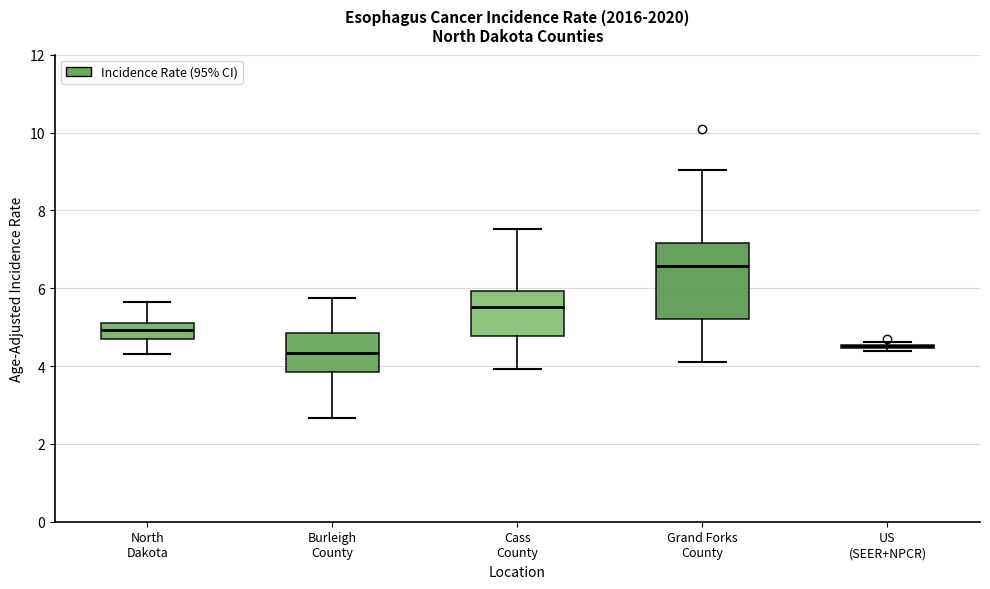

Comparing the boxes themselves (not the whiskers), which one is the tallest?

Grand Forks County